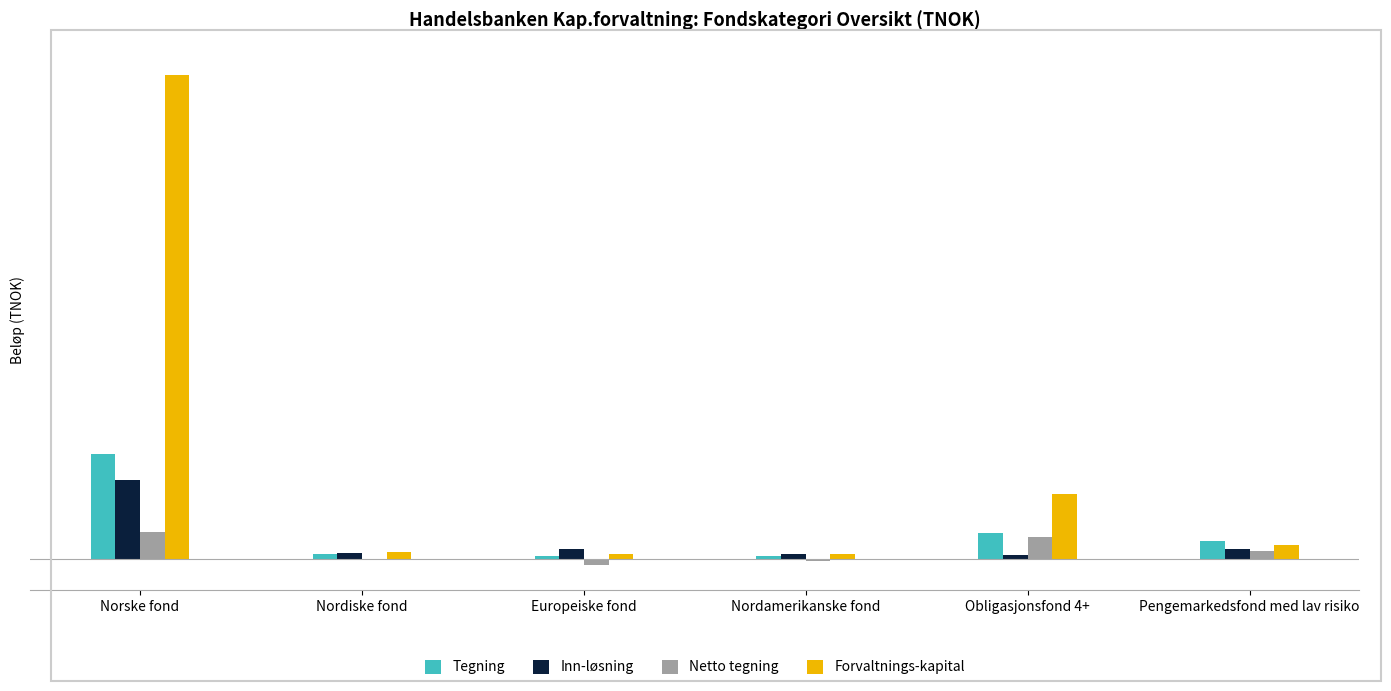

What is the difference between the second highest and second lowest values in the Forvaltnings-kapital series?

294306